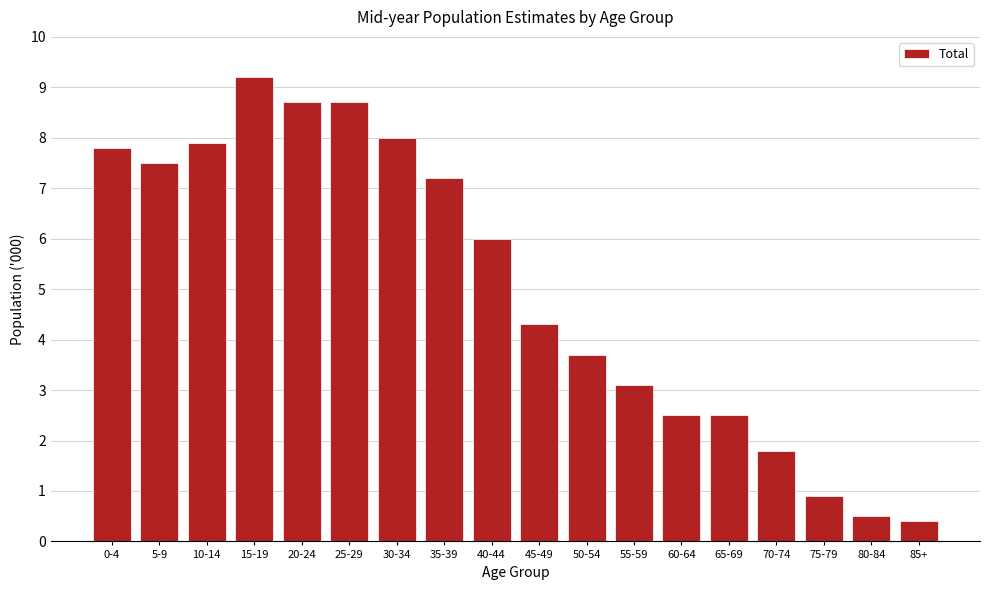

Reading left to right, extract all data points from this chart.

0-4=7.8	5-9=7.5	10-14=7.9	15-19=9.2	20-24=8.7	25-29=8.7	30-34=8.0	35-39=7.2	40-44=6.0	45-49=4.3	50-54=3.7	55-59=3.1	60-64=2.5	65-69=2.5	70-74=1.8	75-79=0.9	80-84=0.5	85+=0.4